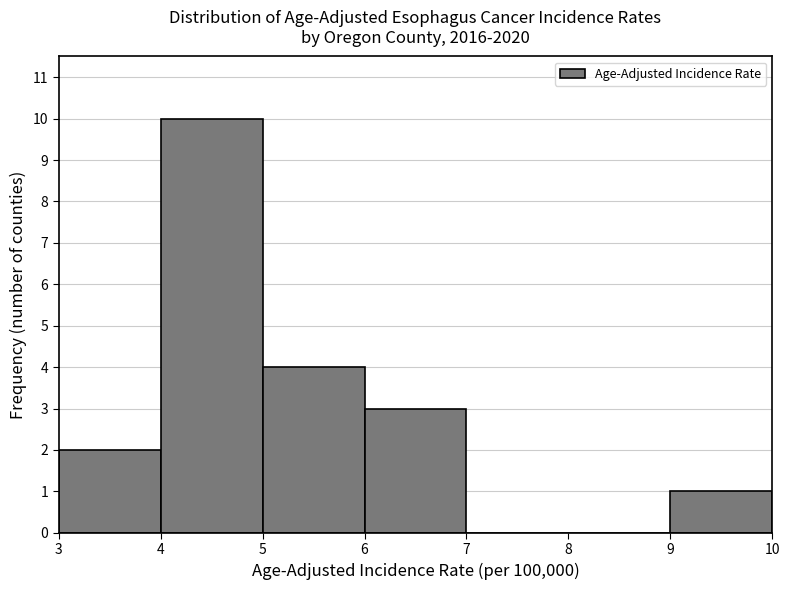

Reading left to right, transcribe this chart: for each bar, give the range it covers on the x-axis and its height. The values are not printed on the chart, so give them approximately, as read against the axis.

3 to 4: 2
4 to 5: 10
5 to 6: 4
6 to 7: 3
7 to 8: 0
8 to 9: 0
9 to 10: 1